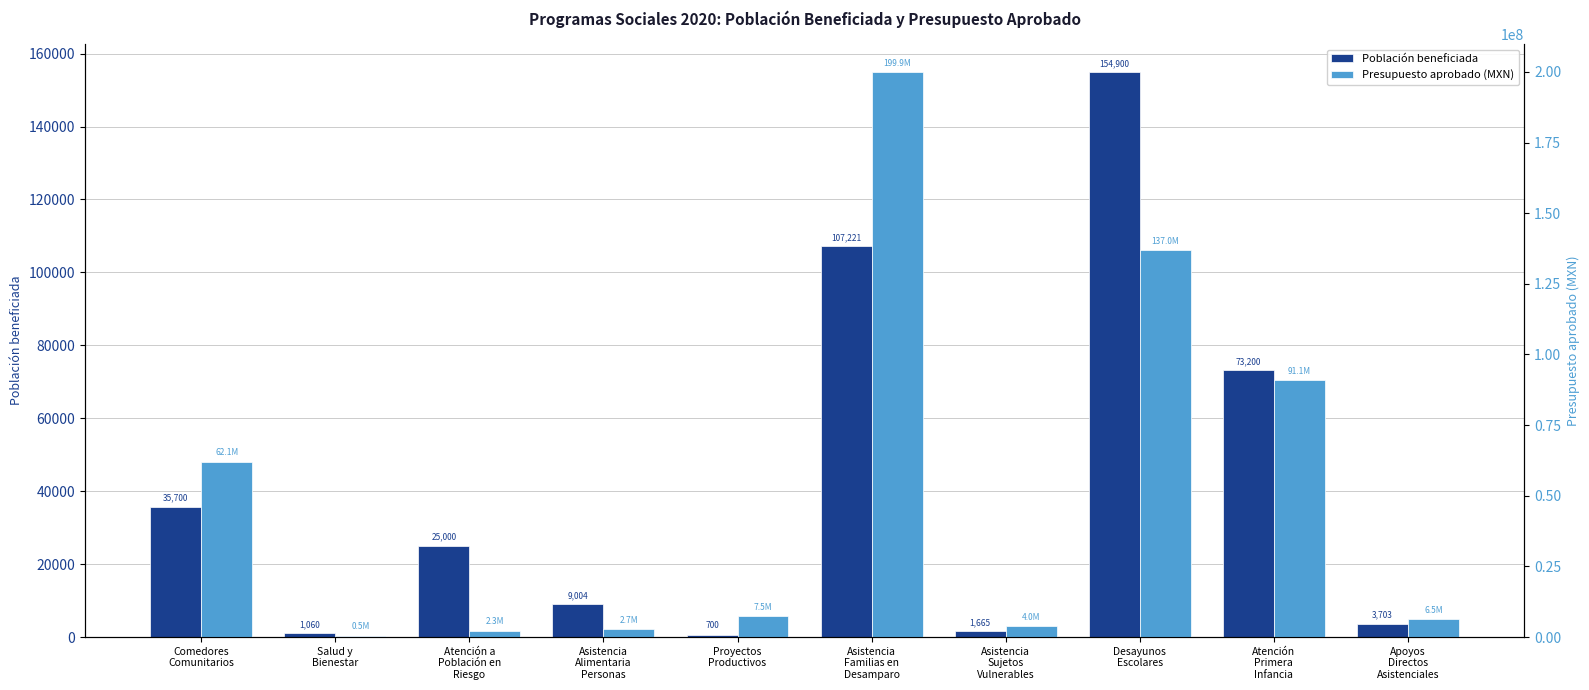

The value of Población beneficiada at Atención
Primera
Infancia is 73200.0. True or false?

True